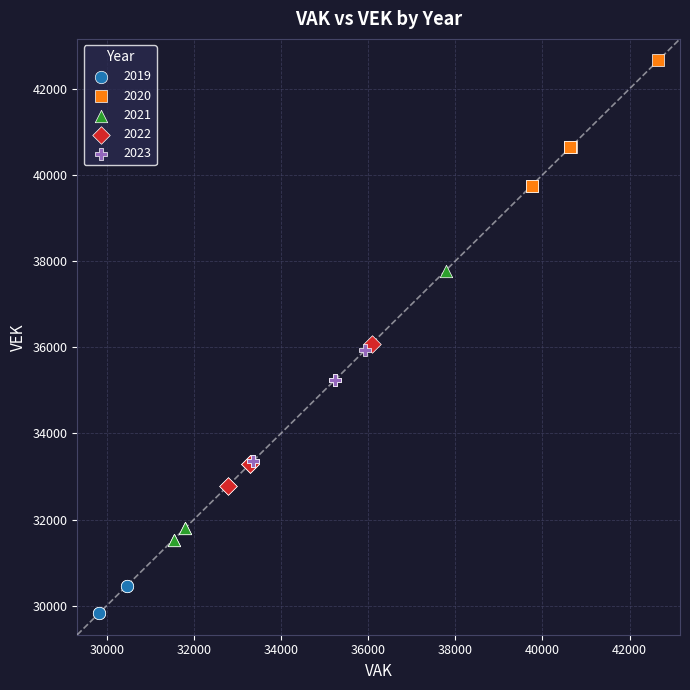

Which series contains the highest Y value?

2020